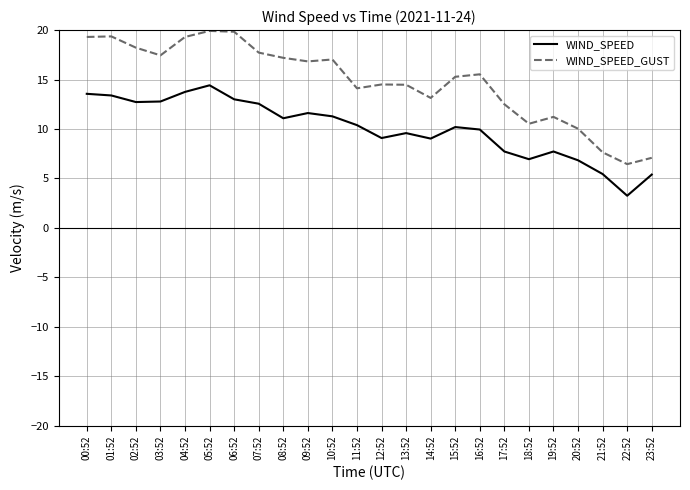

True or false: WIND_SPEED and WIND_SPEED_GUST cross at least once.

False